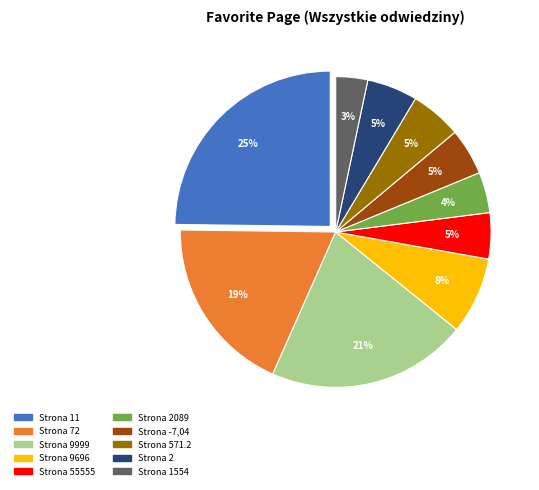

How many segments does this pie chart have?

10